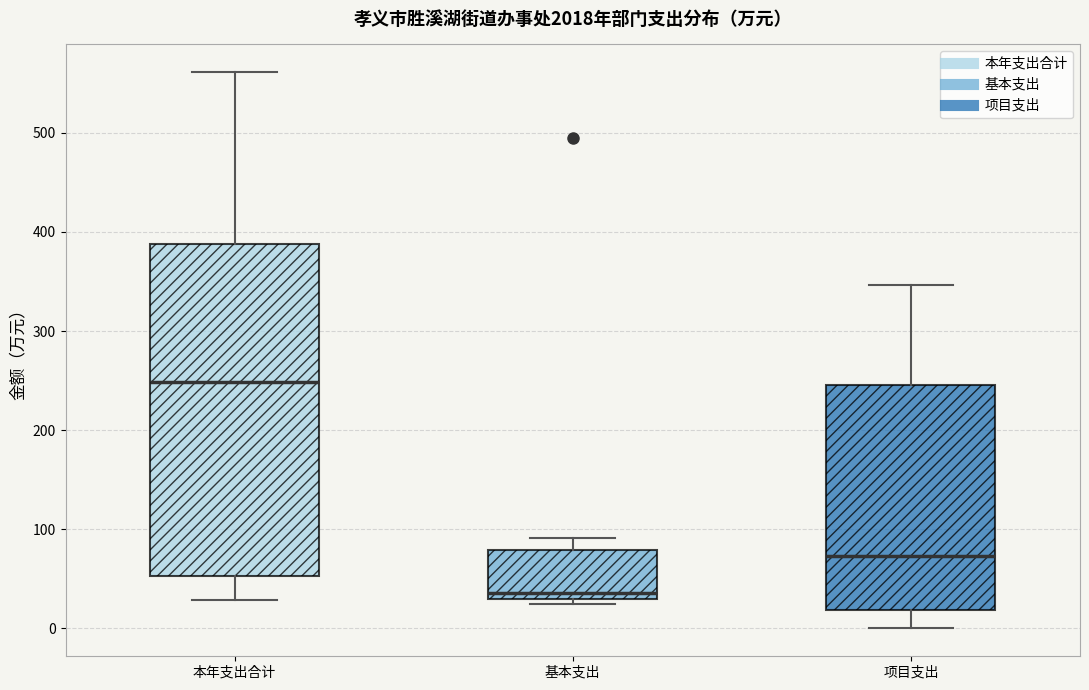

Where does the median line of the box for 项目支出 sit on the y-axis? The values are not printed on the chart, so give them approximately, as read against the axis.

70